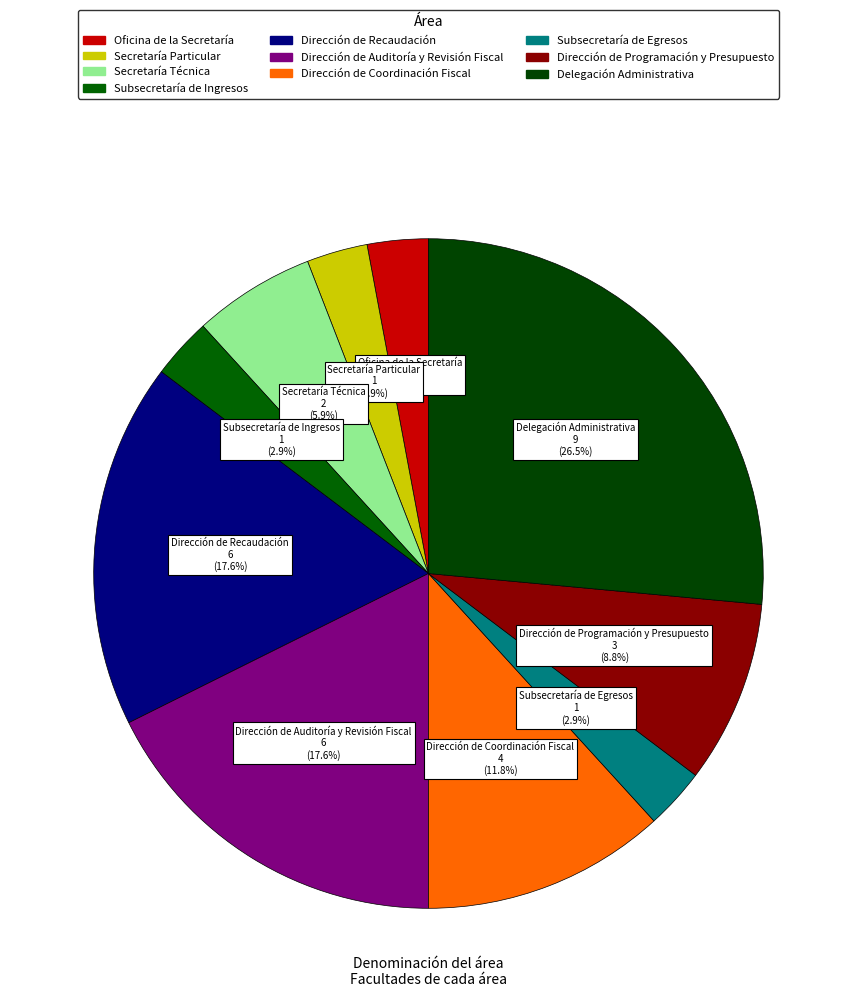

Is there a majority slice in this chart?

No